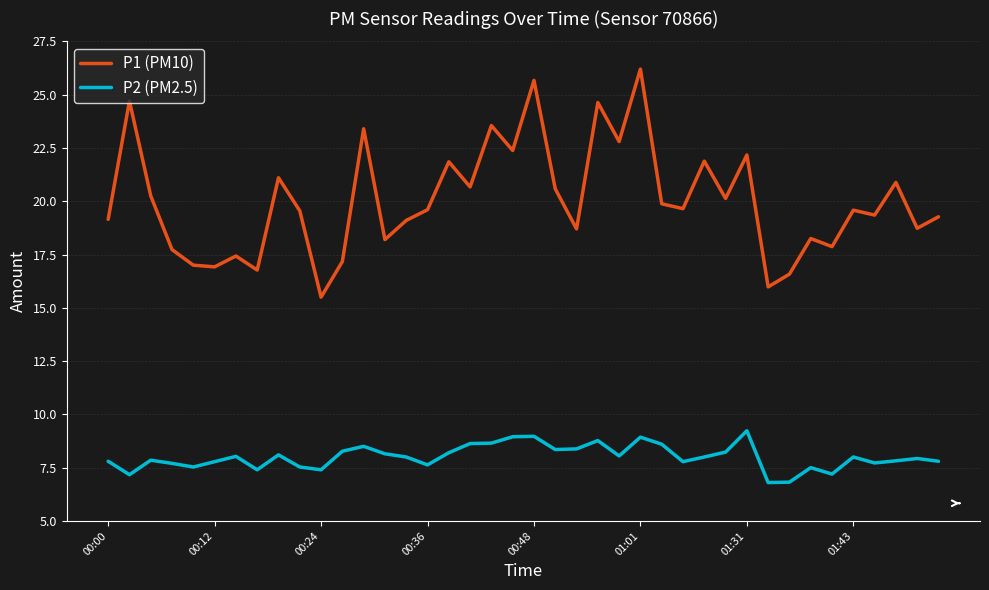

Which series has the widest spread of values?

P1 (PM10)